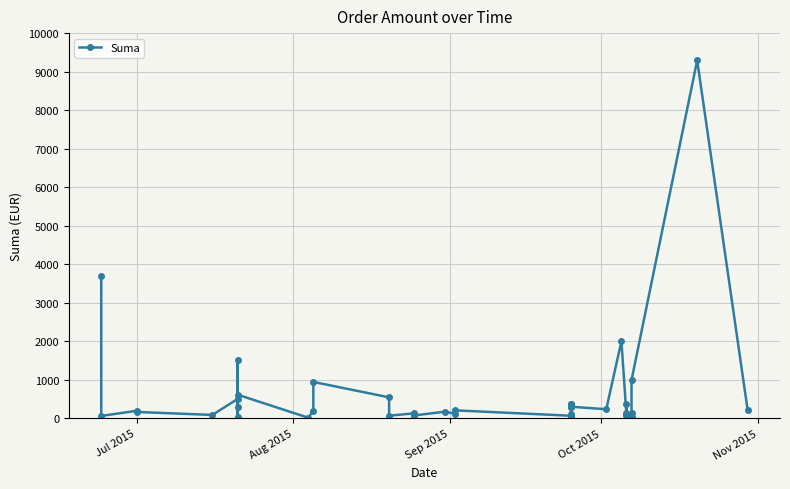

What is the sum of all values?

24737.3